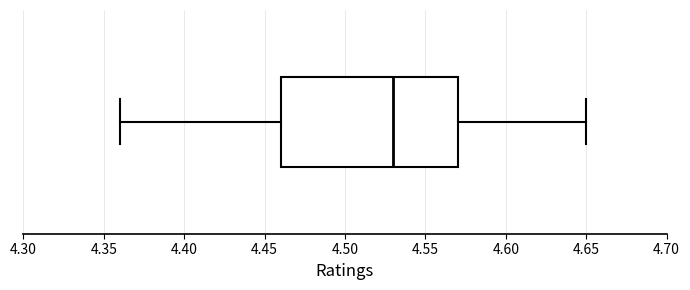

Read this box plot against the x-axis: the position of the median line, the range covered by the box, and the ends of both whiskers. The values are not printed on the chart, so give them approximately, as read against the axis.

median 4.53, box 4.46 to 4.57, whiskers 4.36 to 4.65